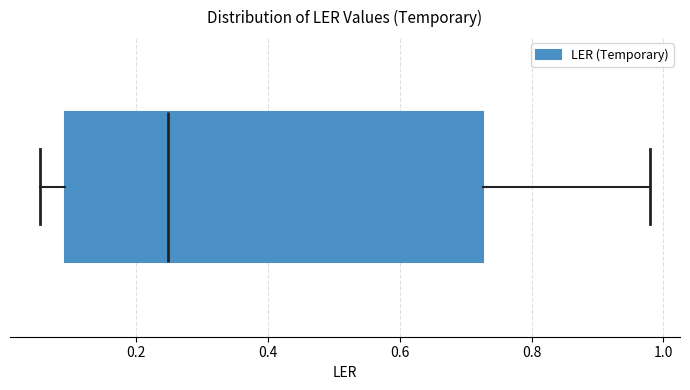

Where is the left edge of the box on the x-axis? The values are not printed on the chart, so give them approximately, as read against the axis.

0.10